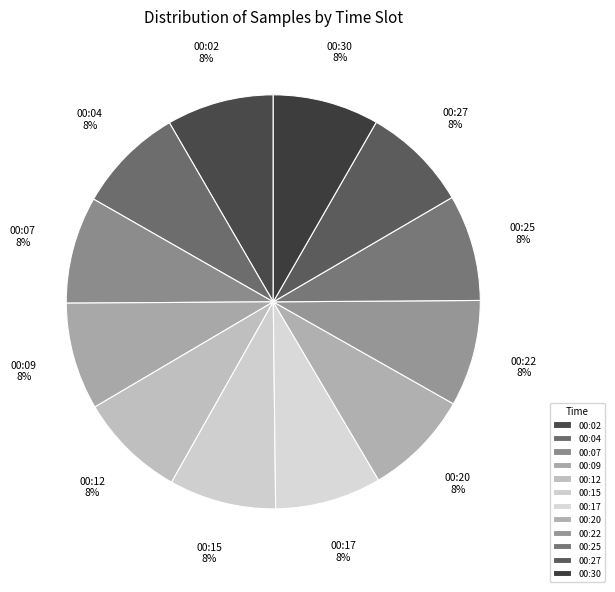

Approximately how many times larger is the value at 00:20 compared to 00:30?

1.0